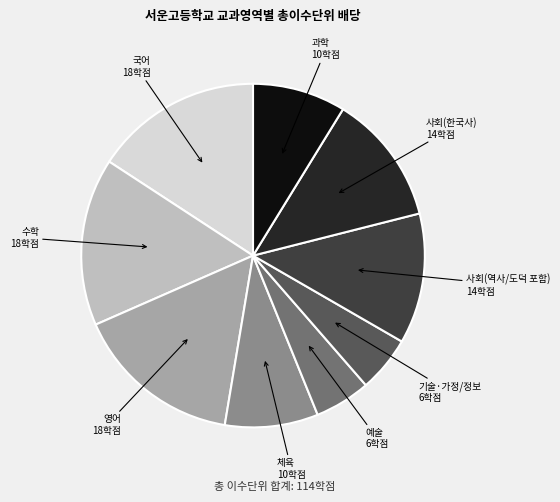

Does any single category account for the majority?

No